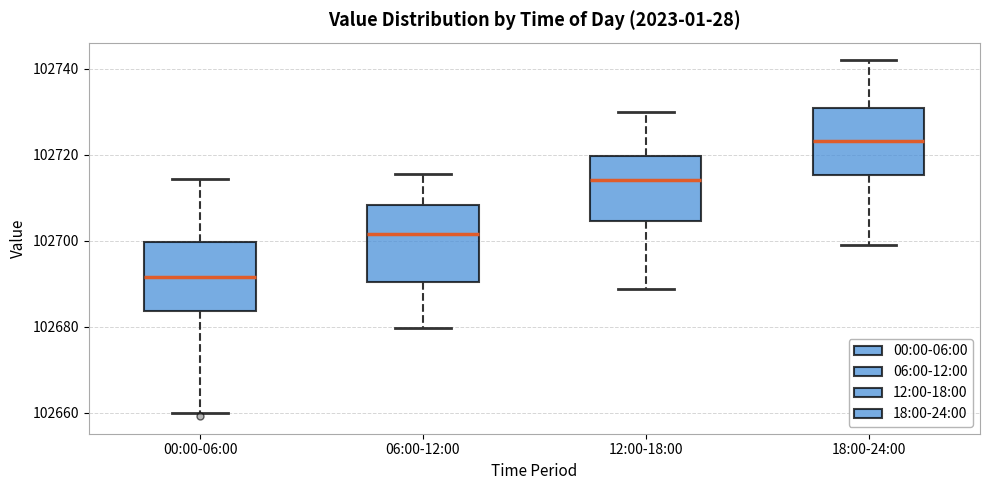

Which box has the highest median line?

18:00-24:00